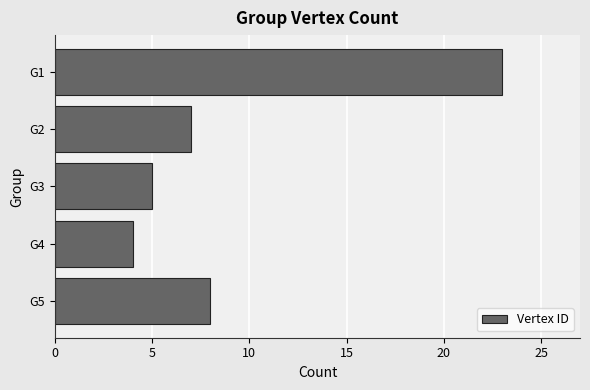

What is the value of the 1st bar from the top?

23